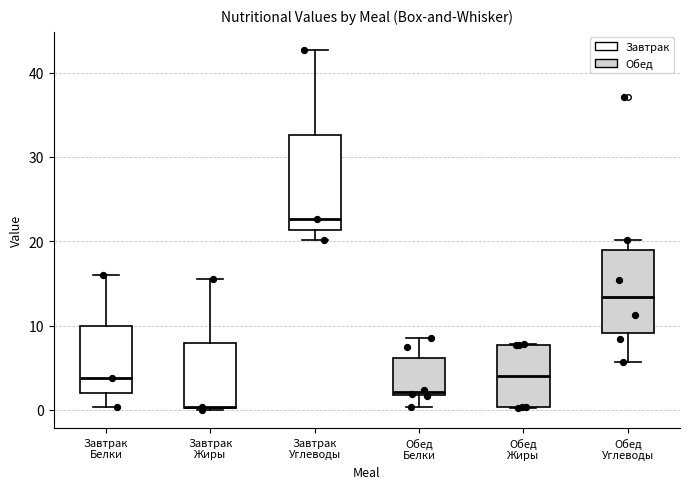

Comparing the boxes themselves (not the whiskers), which one is the tallest?

Завтрак Углеводы